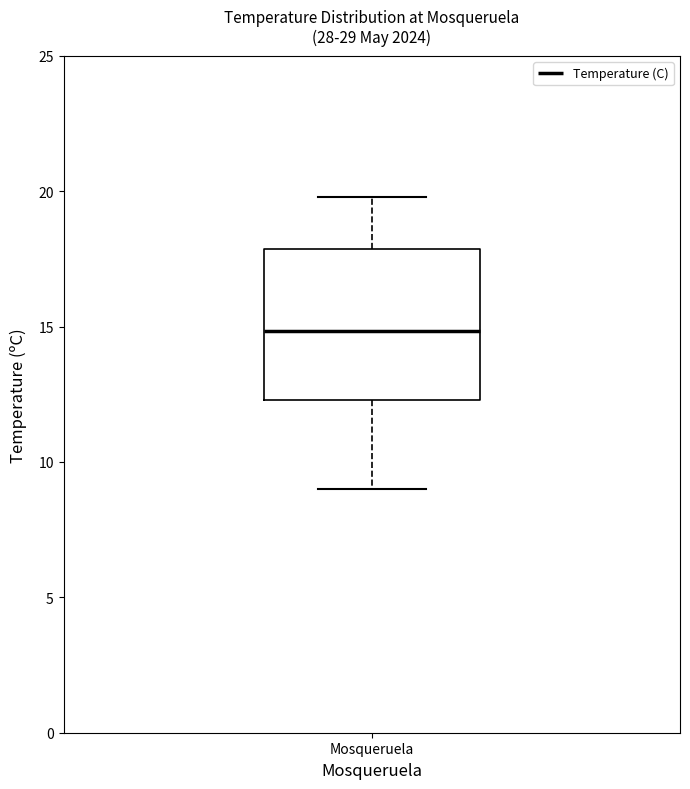

Transcribe this box plot: give where the median line is, the range the box spans, and where the two whiskers end, as read against the y-axis. The values are not printed on the chart, so give them approximately, as read against the axis.

median 15.0, box 12.5 to 18.0, whiskers 9.0 to 20.0